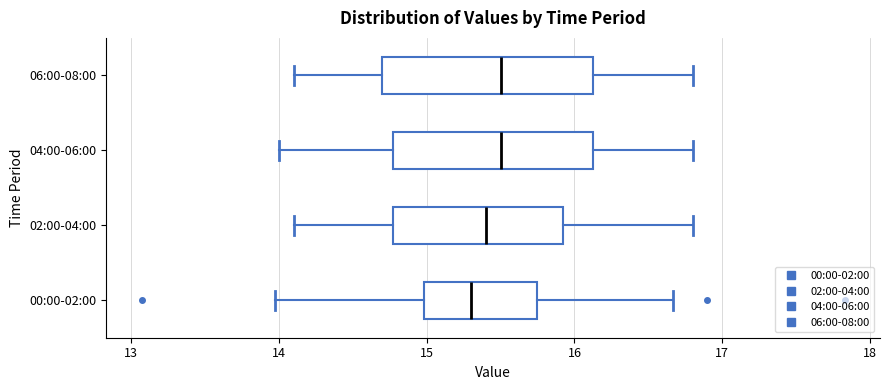

Where is the right edge of the box for 04:00-06:00 on the x-axis? The values are not printed on the chart, so give them approximately, as read against the axis.

16.1